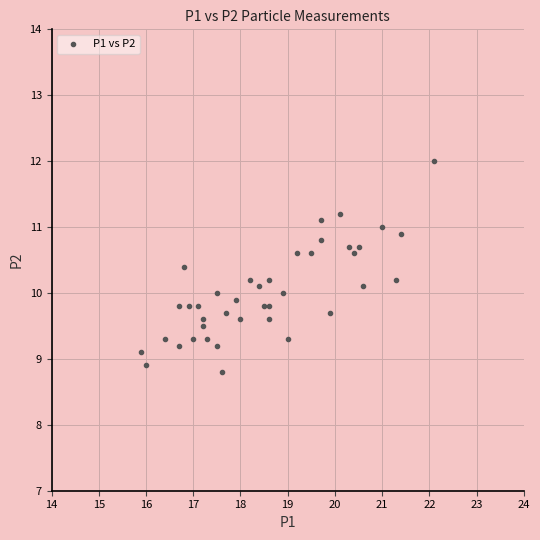

What is the range of X values (max minus min)?

6.2